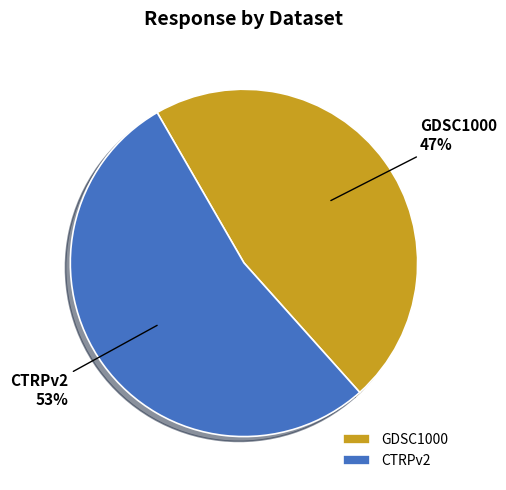

Combined, do CTRPv2 and GDSC1000 account for over 50%?

Yes